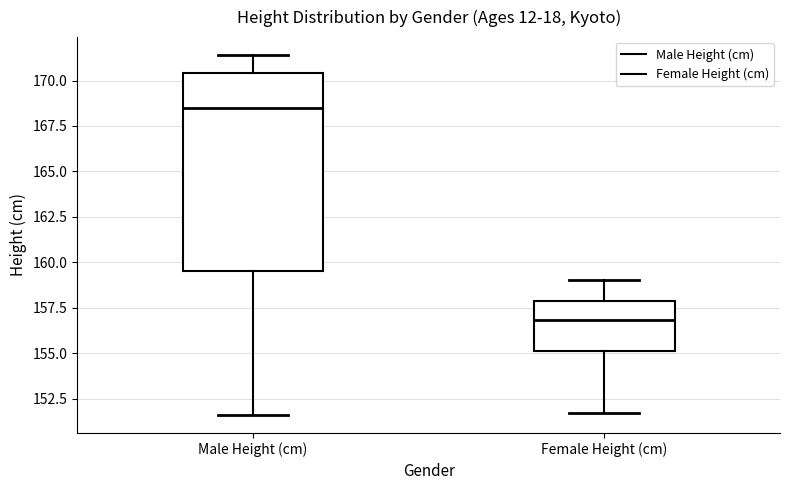

Which box's median line is the highest?

Male Height (cm)